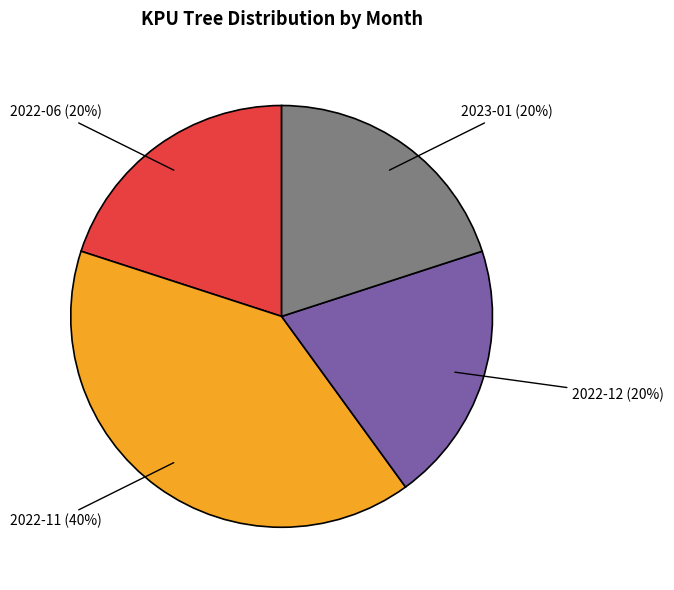

Combined, do 2023-01 and 2022-06 account for over 50%?

No